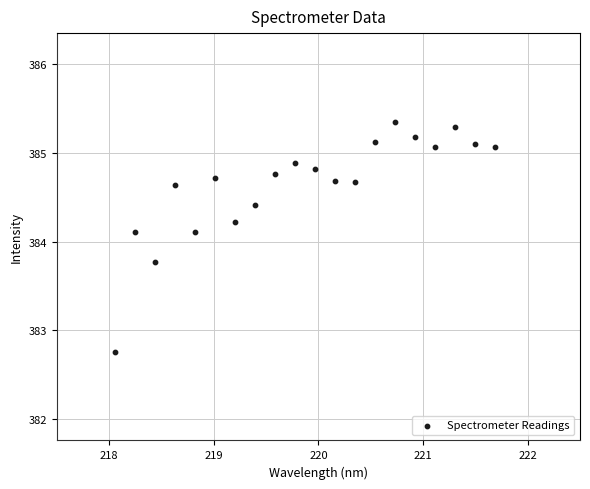

What is the range of X values (max minus min)?

3.6